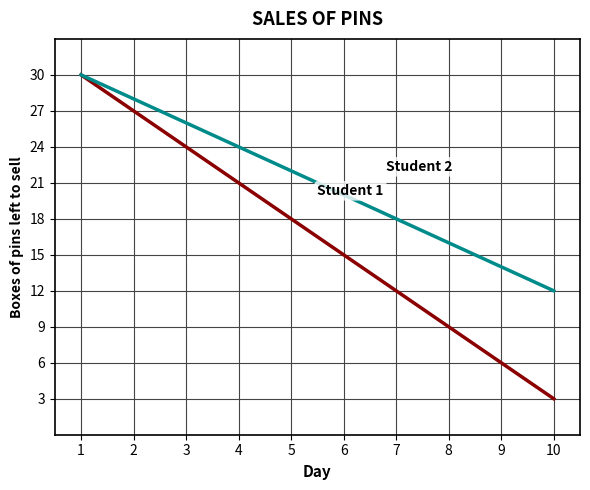

What is the smallest value displayed?

3